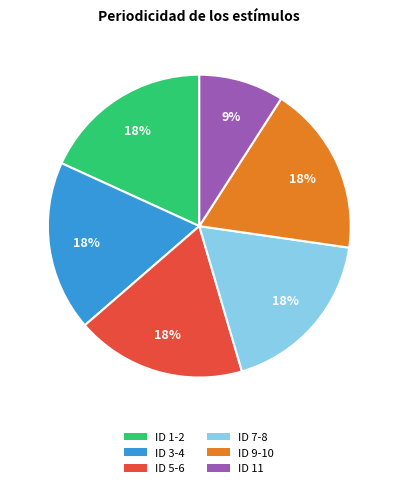

To the nearest percent, what portion does ID 9-10 represent?

18%